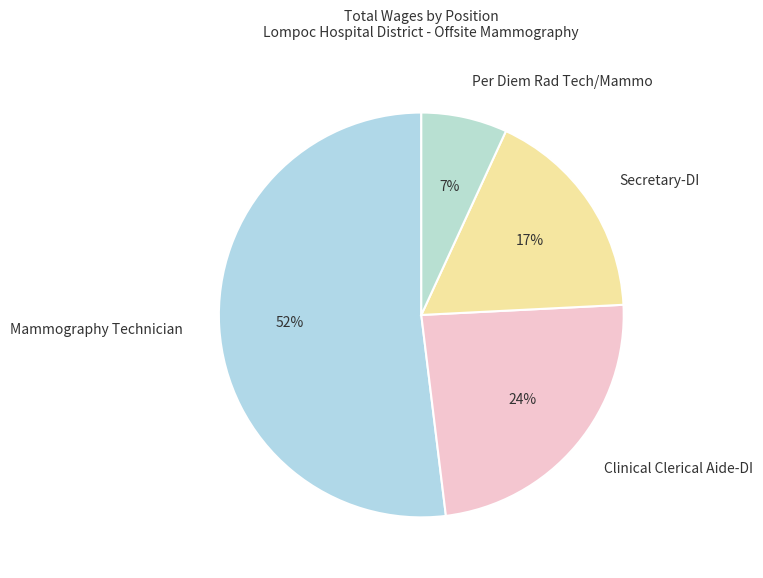

To the nearest percent, what is the difference between the largest and smallest slice percentages?

45%